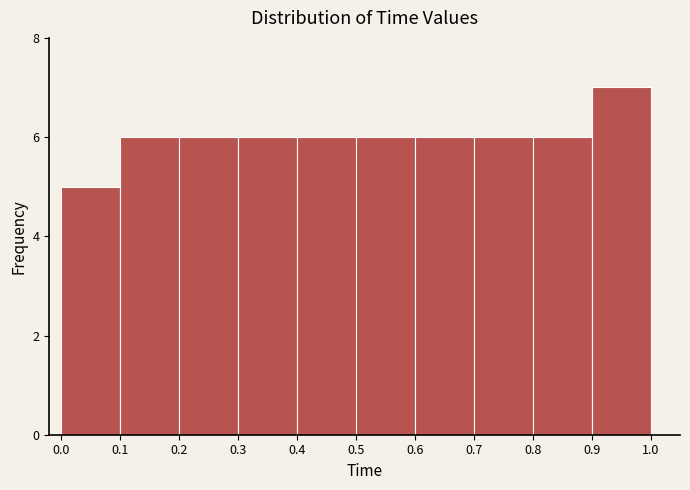

Reading left to right, list every bar in this chart as the range it spans on the x-axis followed by its height. The values are not printed on the chart, so give them approximately, as read against the axis.

0.0 to 0.1: 5
0.1 to 0.2: 6
0.2 to 0.3: 6
0.3 to 0.4: 6
0.4 to 0.5: 6
0.5 to 0.6: 6
0.6 to 0.7: 6
0.7 to 0.8: 6
0.8 to 0.9: 6
0.9 to 1.0: 7